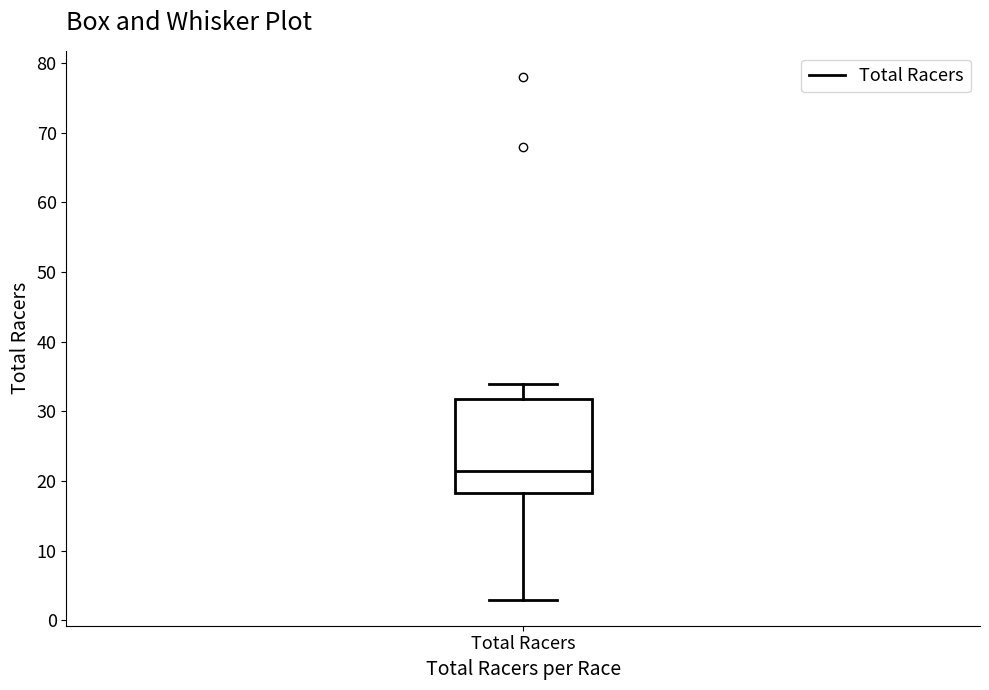

Read this box plot against the y-axis: the position of the median line, the range covered by the box, and the ends of both whiskers. The values are not printed on the chart, so give them approximately, as read against the axis.

median 22, box 18 to 32, whiskers 3 to 34